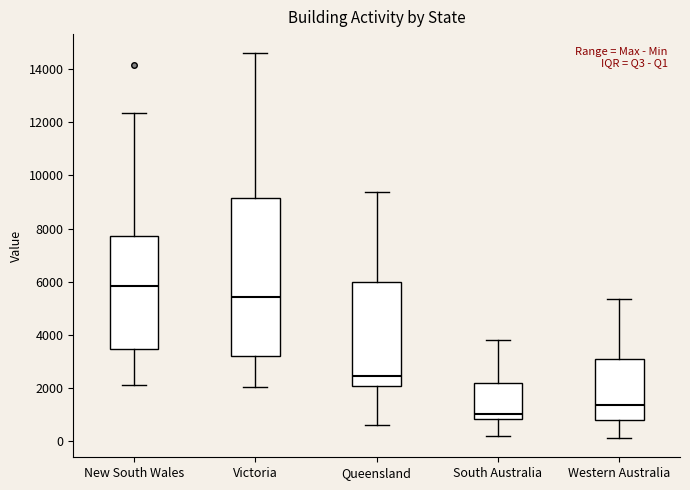

Where is the lower edge of the box for Queensland on the y-axis? The values are not printed on the chart, so give them approximately, as read against the axis.

2000